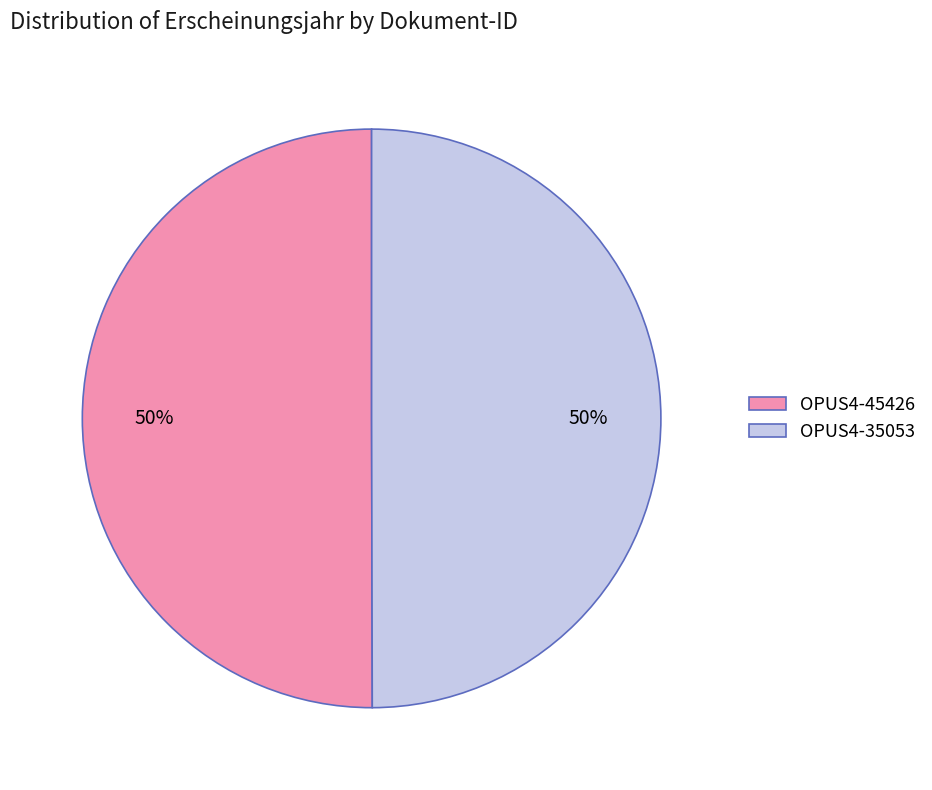

Approximately how many times larger is the value at OPUS4-35053 compared to OPUS4-45426?

1.0